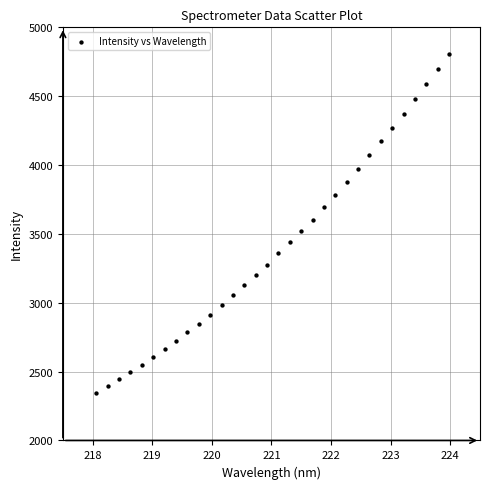

What is the range of X values (max minus min)?

5.9